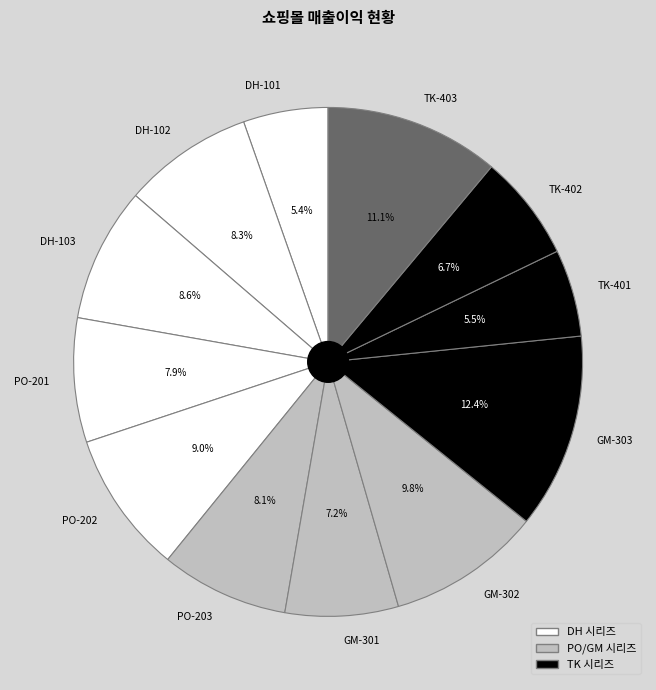

The TK-403 slice represents 11% of the pie. True or false?

True